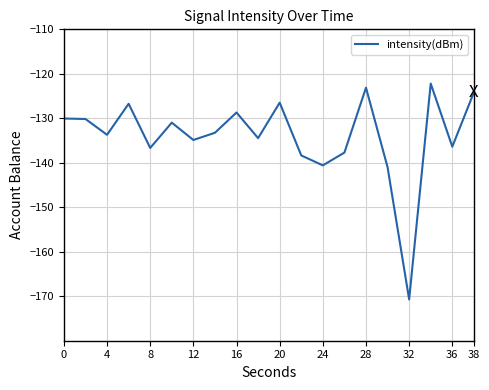

What is the maximum value shown in the chart?

-122.2